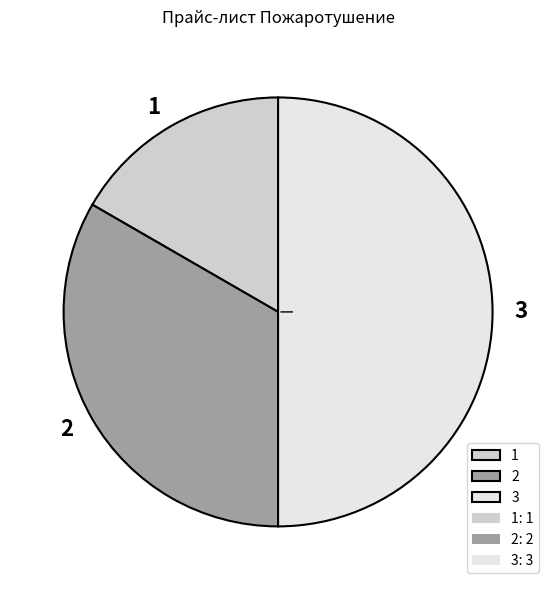

Does 2 represent more than half of the total?

No